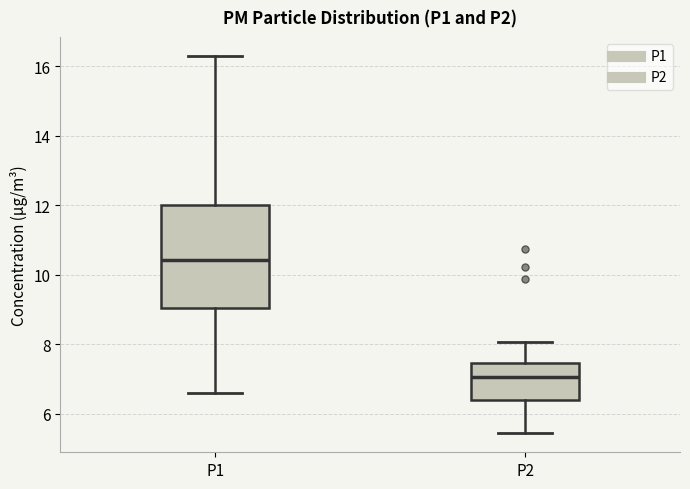

Where does the median line of the box for P2 sit on the y-axis? The values are not printed on the chart, so give them approximately, as read against the axis.

7.0